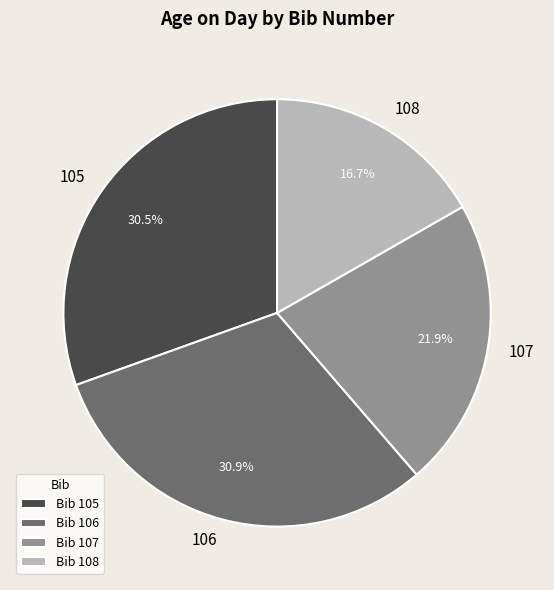

Combined, do 107 and 105 account for over 50%?

Yes